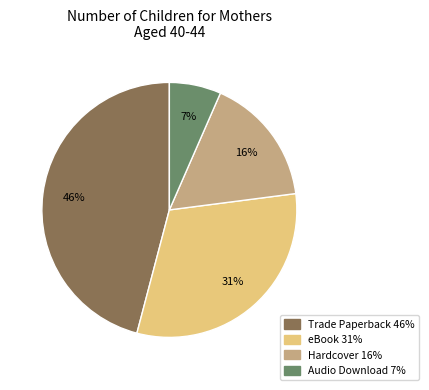

Which category has the biggest portion of the pie?

Trade Paperback